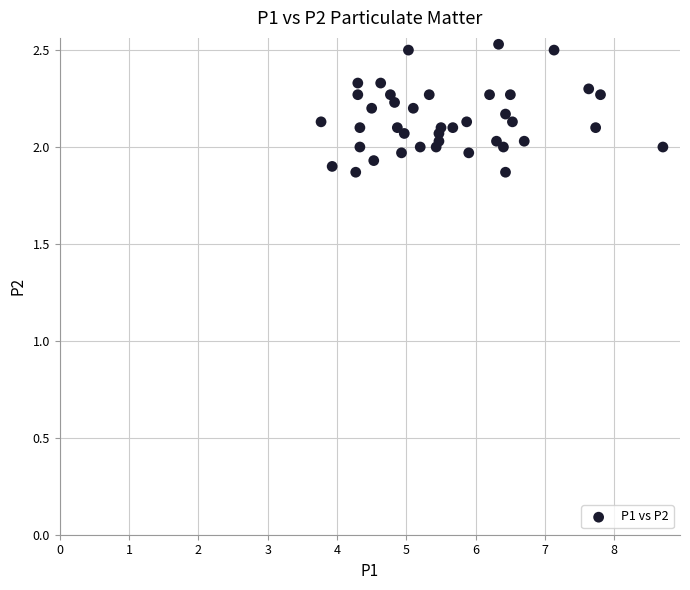

What is the range of X values (max minus min)?

4.9